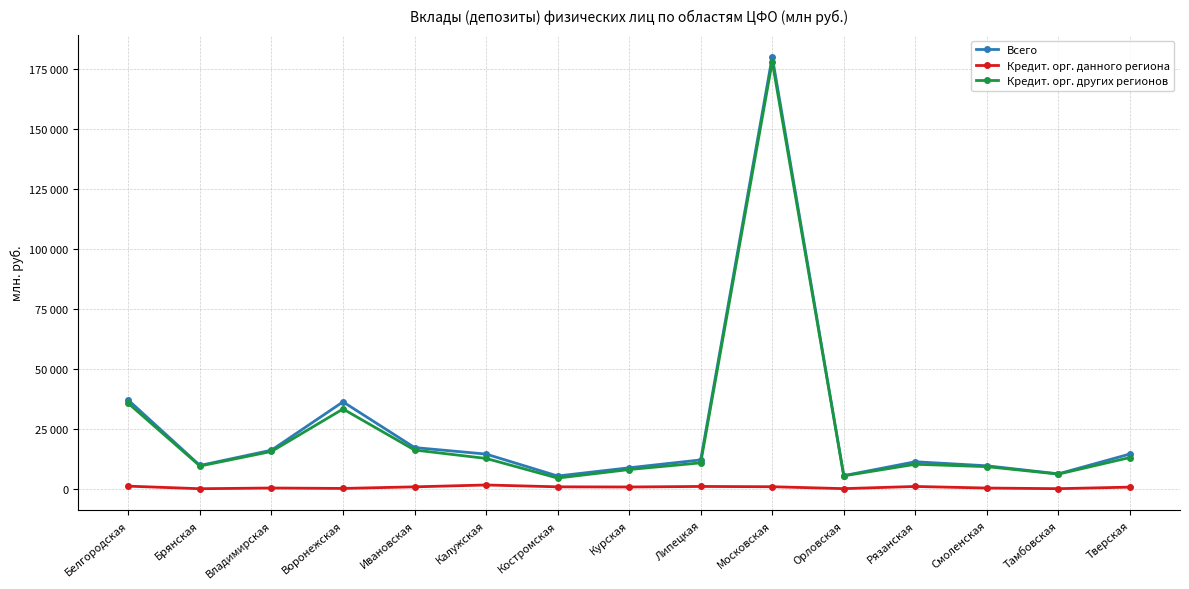

Reading left to right, extract all data points from this chart.

Всего: Белгородская=36921	Брянская=9698	Владимирская=16076	Воронежская=36224	Ивановская=17164	Калужская=14445	Костромская=5307	Курская=8732	Липецкая=12018	Московская=180172	Орловская=5459	Рязанская=11246	Смоленская=9562	Тамбовская=6208	Тверская=14473
Кредит. орг. данного региона: Белгородская=1071	Брянская=0	Владимирская=294	Воронежская=120	Ивановская=780	Калужская=1557	Костромская=790	Курская=721	Липецкая=946	Московская=828	Орловская=36	Рязанская=942	Смоленская=280	Тамбовская=17	Тверская=660
Кредит. орг. других регионов: Белгородская=35566	Брянская=9464	Владимирская=15545	Воронежская=33247	Ивановская=16136	Калужская=12628	Костромская=4443	Курская=7992	Липецкая=10785	Московская=178079	Орловская=5368	Рязанская=10195	Смоленская=9203	Тамбовская=6092	Тверская=13016